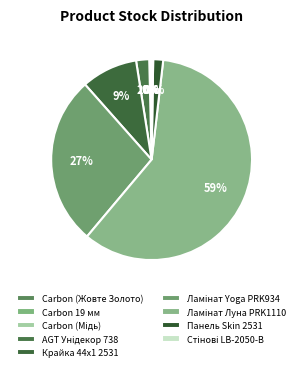

Approximately how many times larger is the value at Ламінат Луна PRK1110 compared to Ламінат Yoga PRK934?

2.2